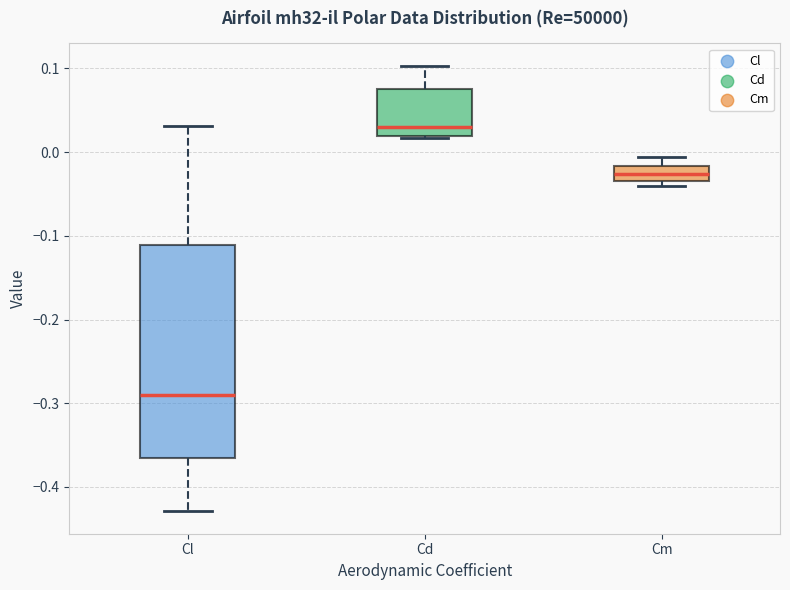

Reading left to right, read every box against the y-axis: the position of its median line, the range the box covers, and the ends of its whiskers. The values are not printed on the chart, so give them approximately, as read against the axis.

Cl: median -0.29, box -0.37 to -0.11, whiskers -0.43 to 0.03
Cd: median 0.03, box 0.02 to 0.08, whiskers 0.02 to 0.10
Cm: median -0.03 (inside the box), box -0.03 to -0.02, whiskers -0.04 to -0.01